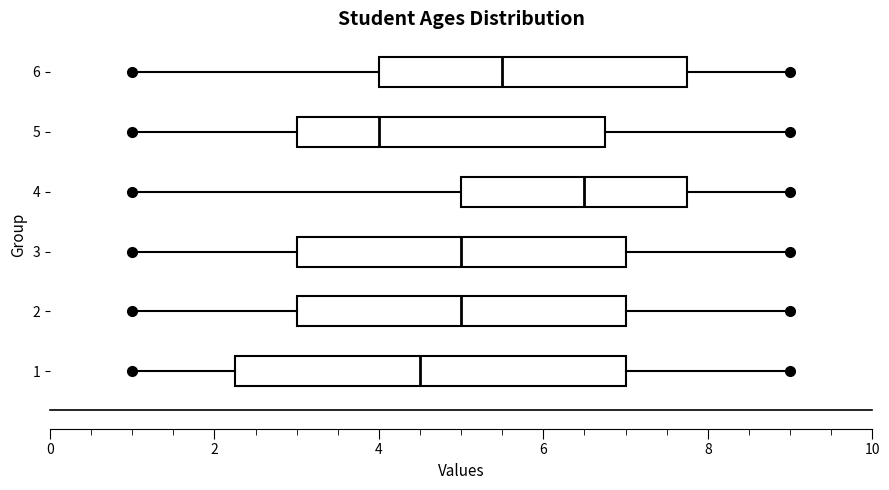

Where is the right edge of the box at y = 2 on the x-axis? The values are not printed on the chart, so give them approximately, as read against the axis.

7.0